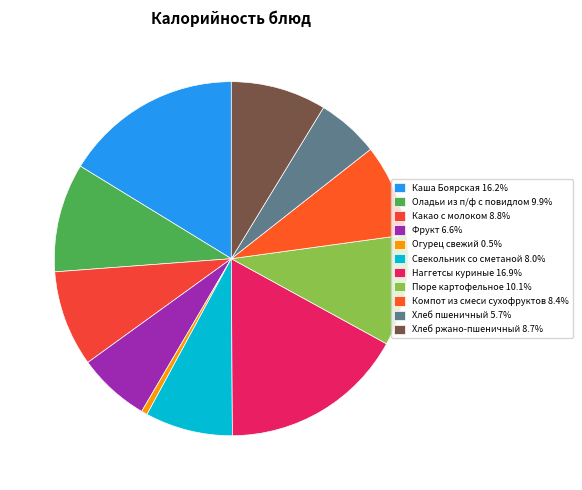

What is the smallest slice in the pie chart?

Огурец свежий